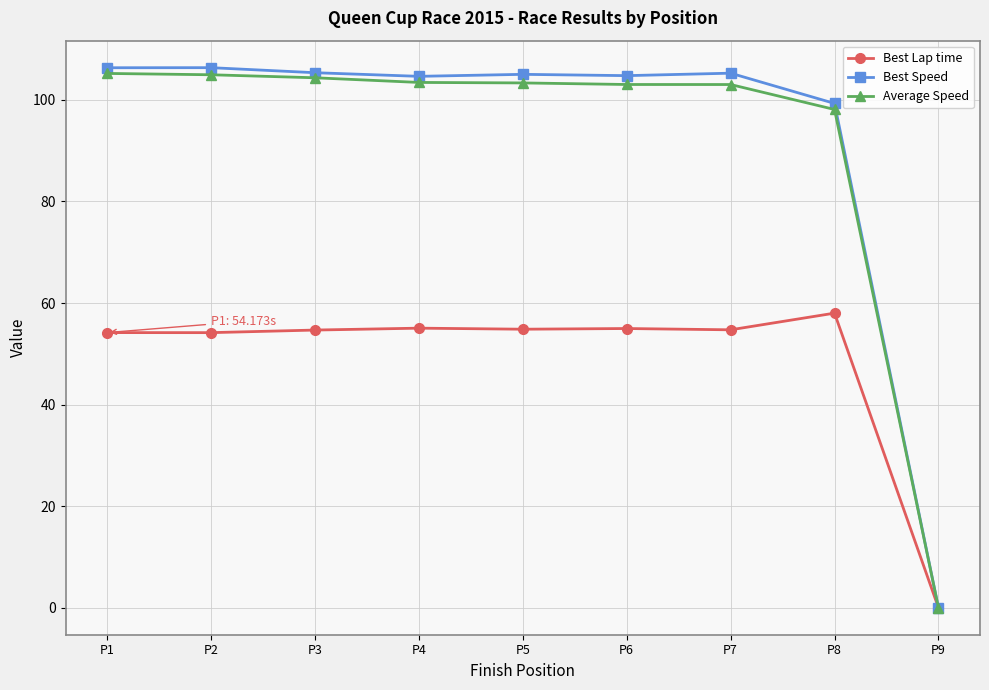

What is the maximum value shown in the chart?

106.3